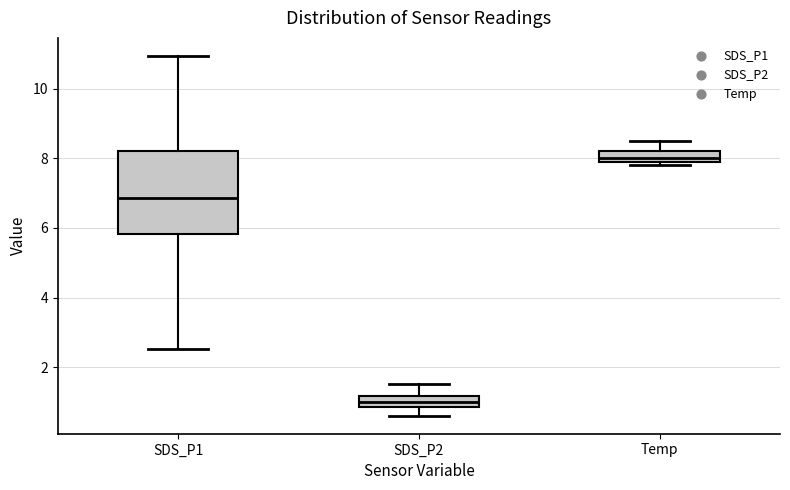

Where does the lower whisker of the box for SDS_P2 end on the y-axis? The values are not printed on the chart, so give them approximately, as read against the axis.

0.6